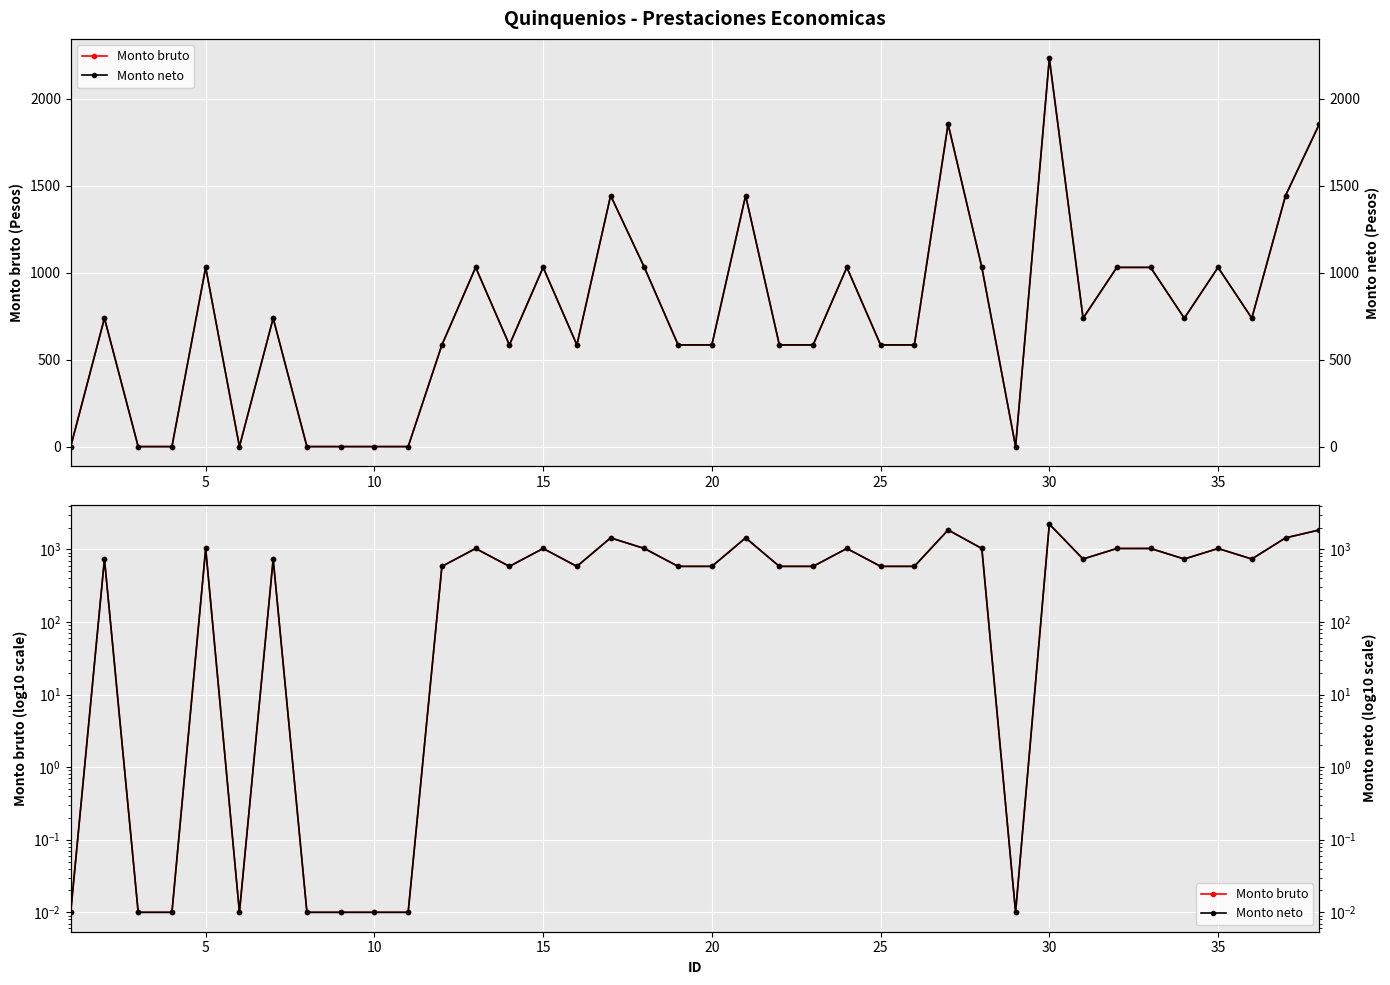

True or false: Monto neto and Monto bruto intersect in this chart.

False